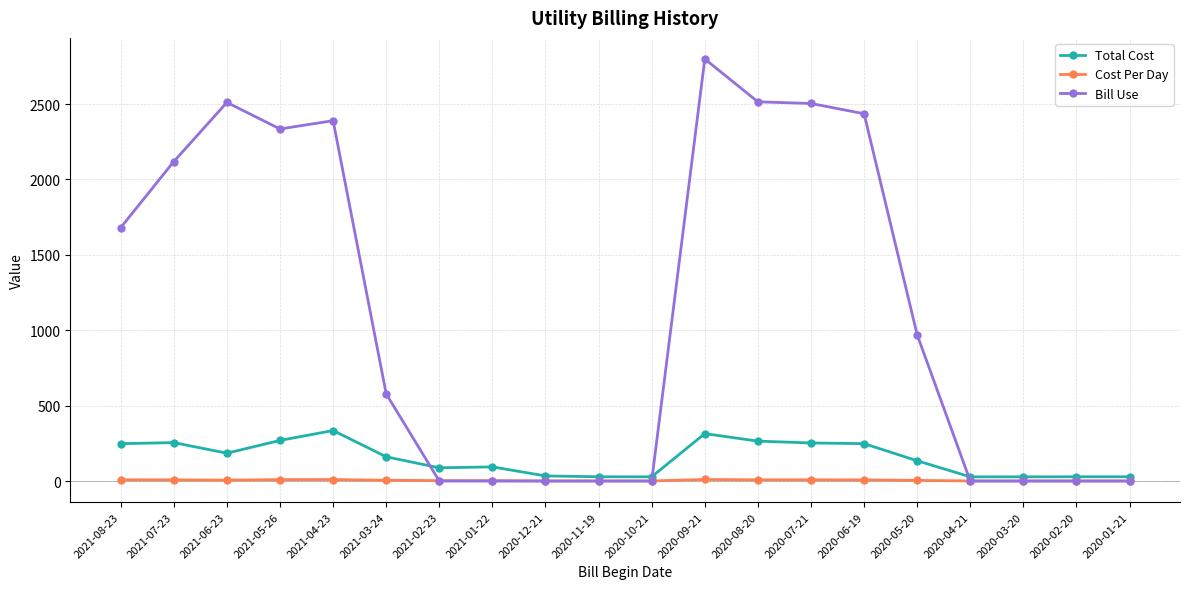

True or false: Total Cost has more than 2 interior local peaks.

True